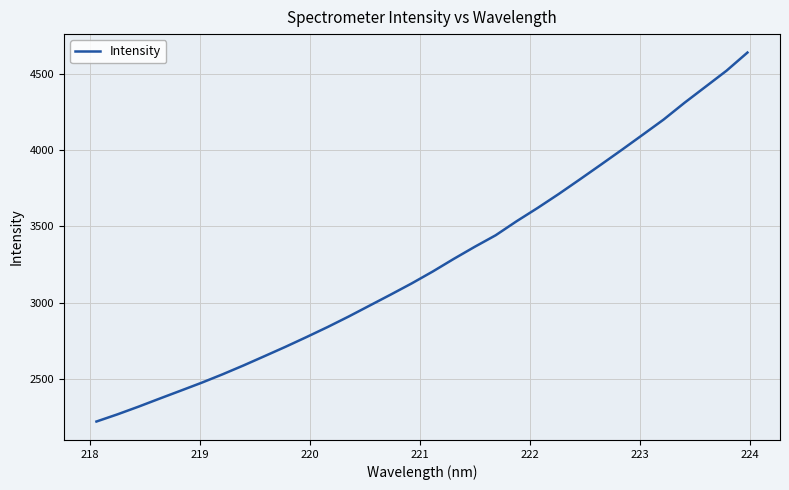

What is the difference between the maximum and minimum values?

2417.2